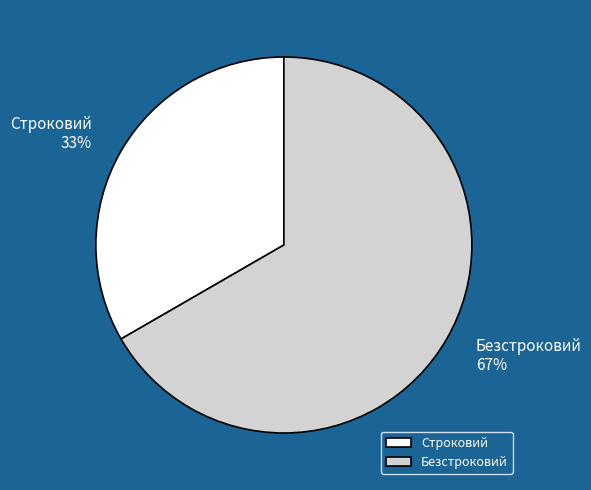

To the nearest percent, what is the combined percentage of Безстроковий and Строковий?

100%